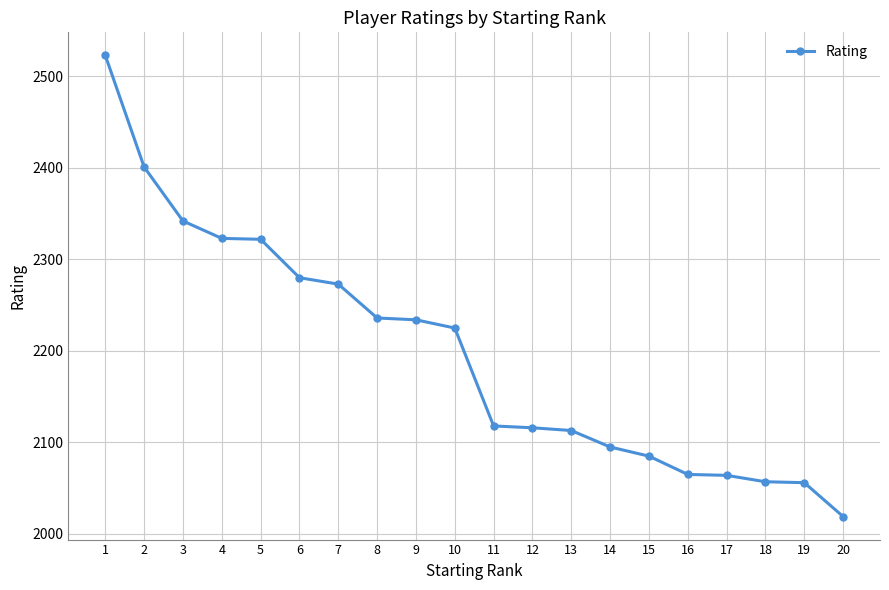

Between 11 and 18, which is larger?

11